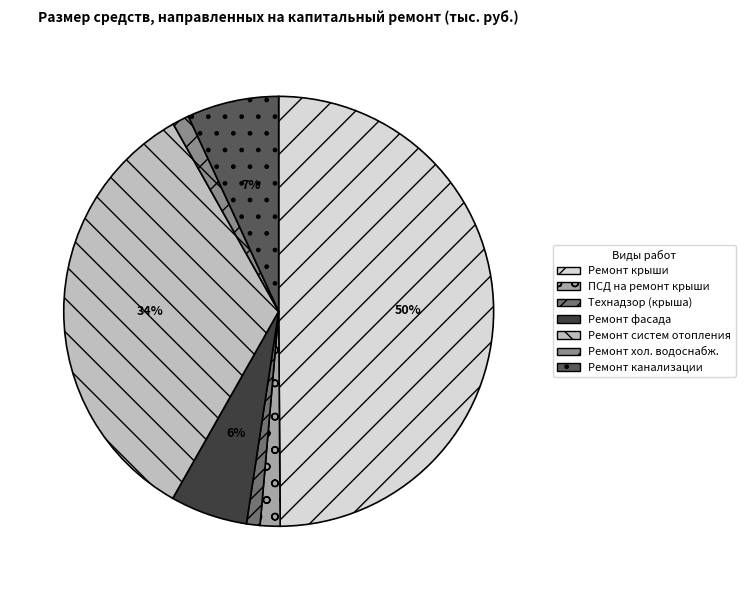

Combined, do Ремонт систем отопления and Ремонт хол. водоснабж. account for over 50%?

No